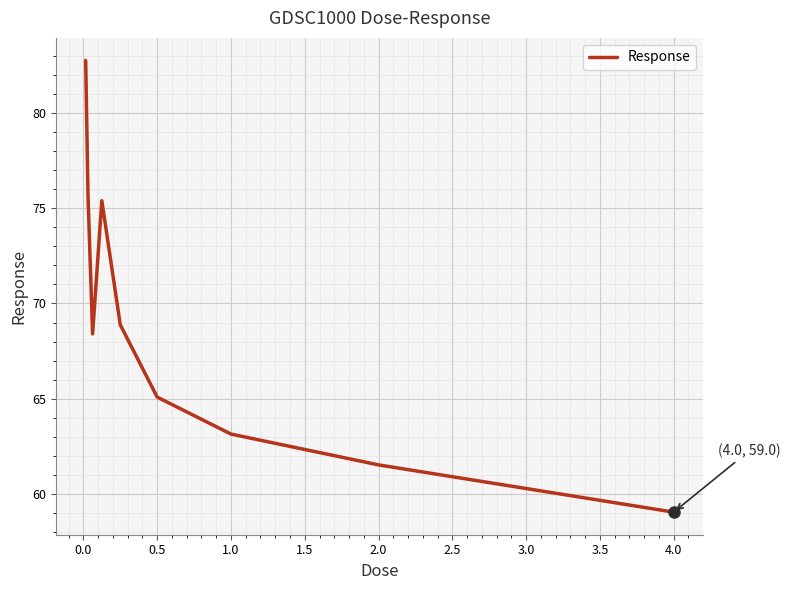

What is the minimum value shown in the chart?

59.0